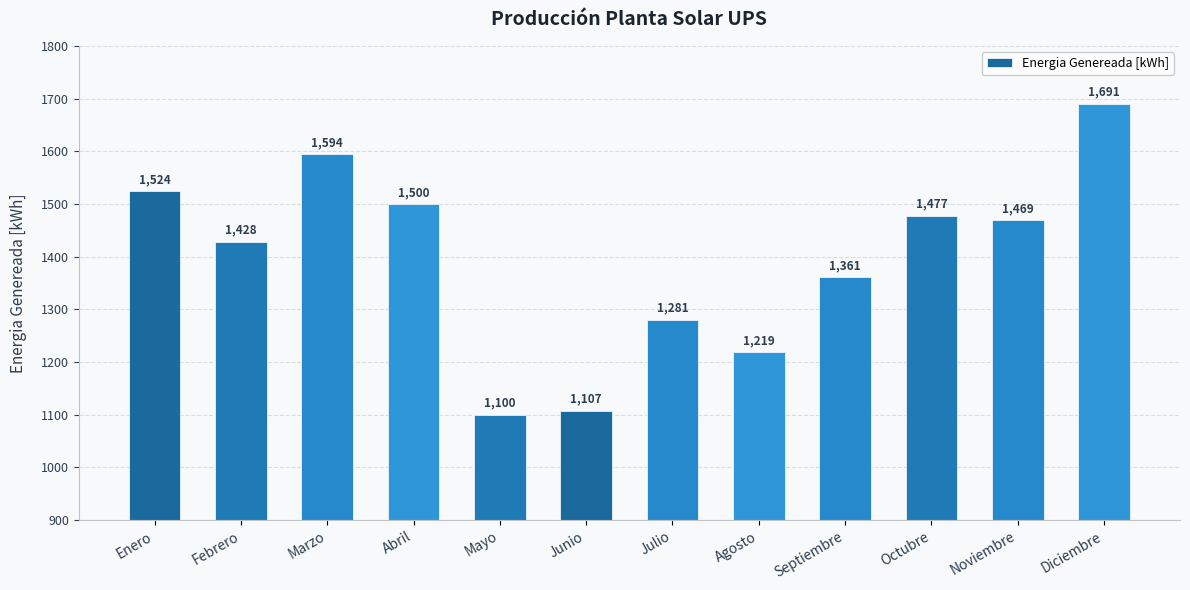

What is the sum of the values at Junio and Febrero?

2535.1